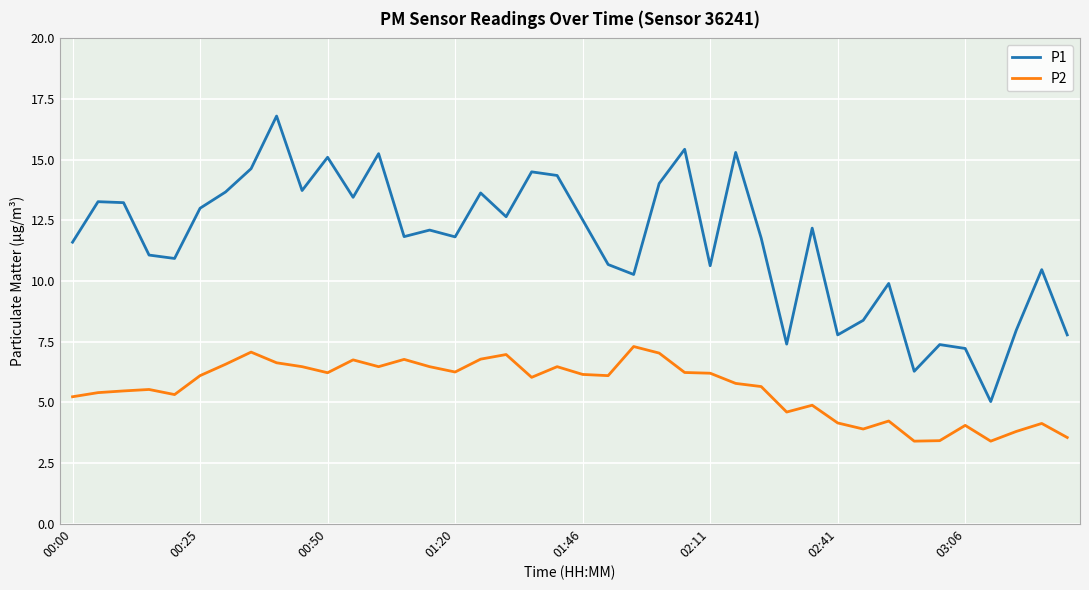

True or false: P2 has more than 2 interior local peaks.

True